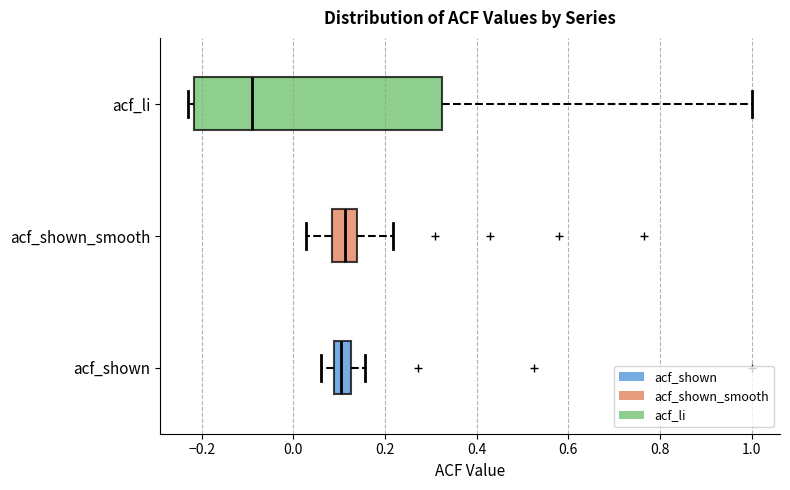

Which box is the widest, from its left edge to its right edge?

acf_li